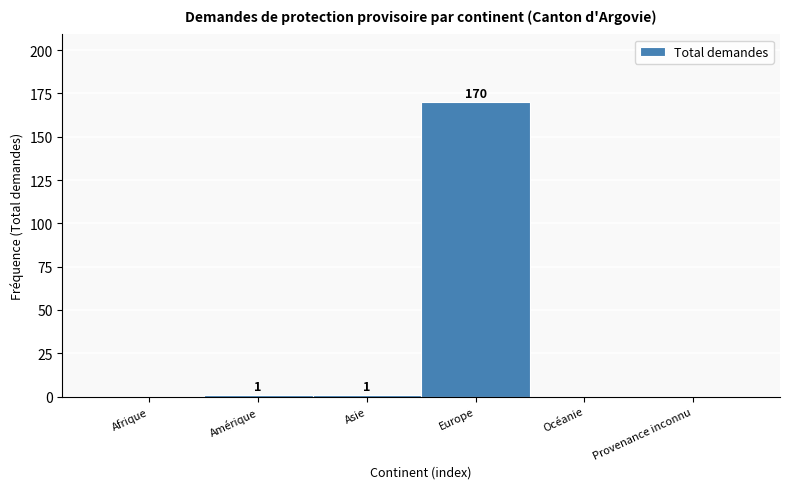

Reading left to right, transcribe all the data shown in this chart.

Afrique=0	Amérique=1	Asie=1	Europe=170	Océanie=0	Provenance inconnu=0